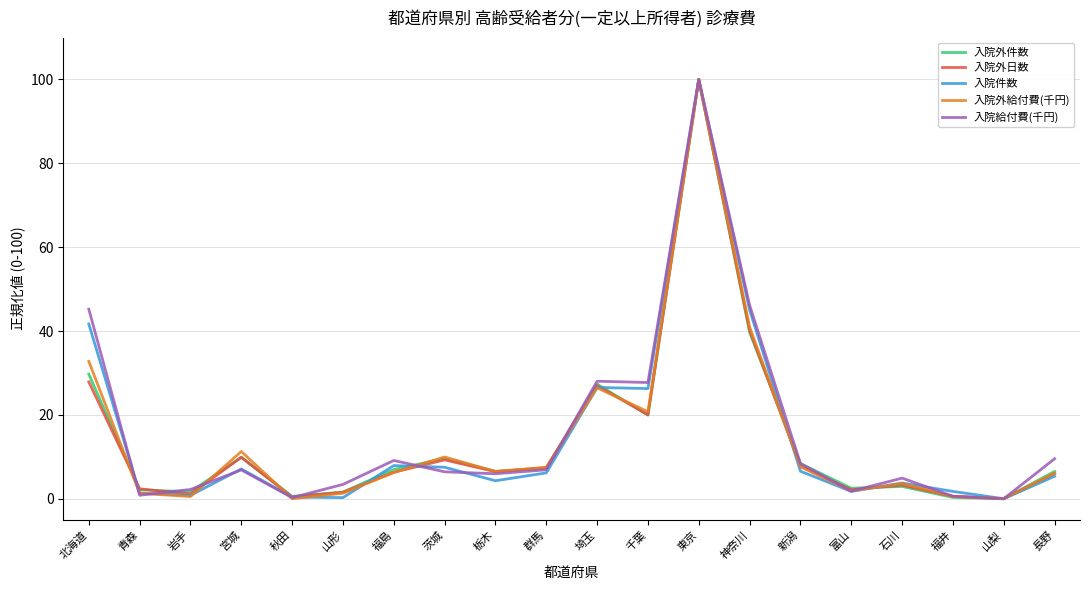

At which category is the sum across all series the highest?

東京